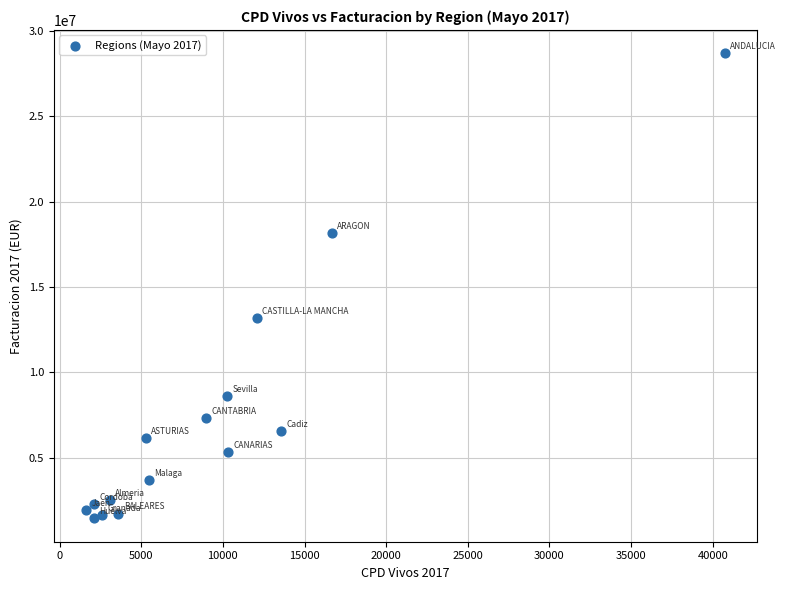

What is the range of X values (max minus min)?

39138.0